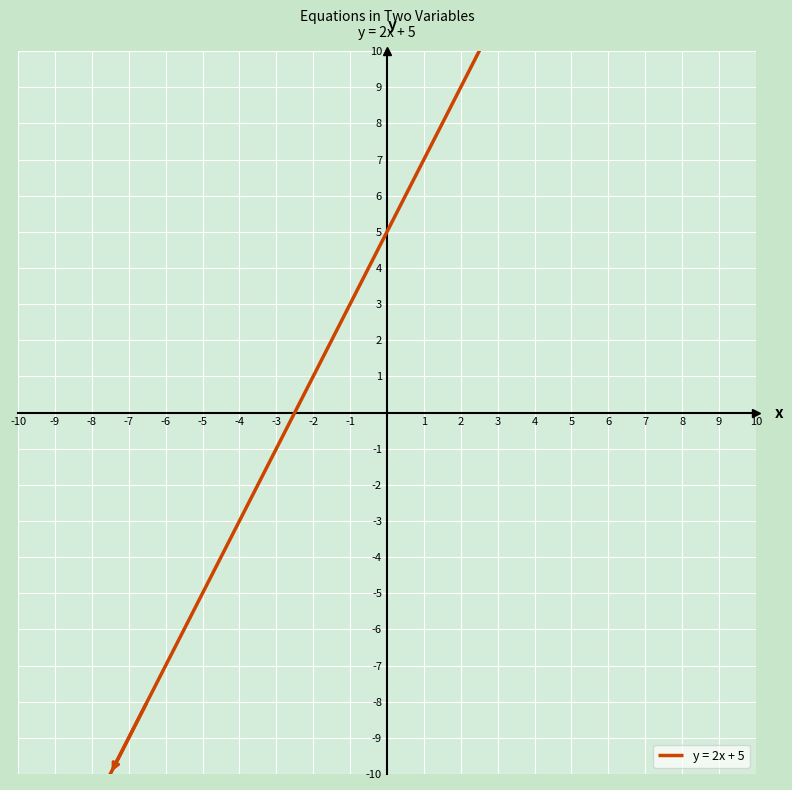

Does the chart display data point markers on the line(s)?

No